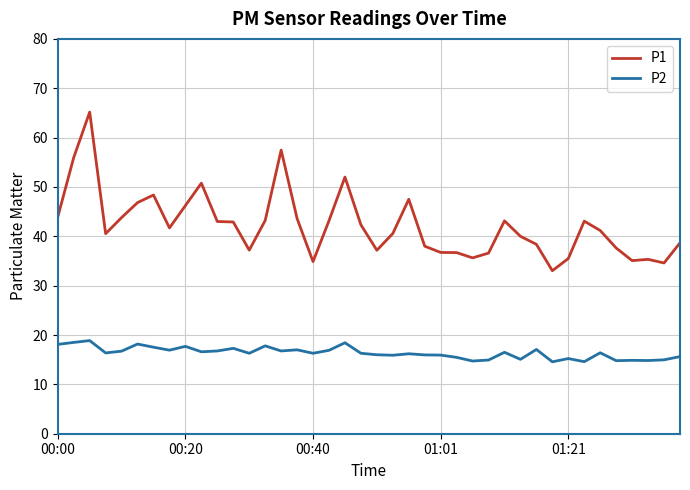

Which series has the largest range (max minus min)?

P1